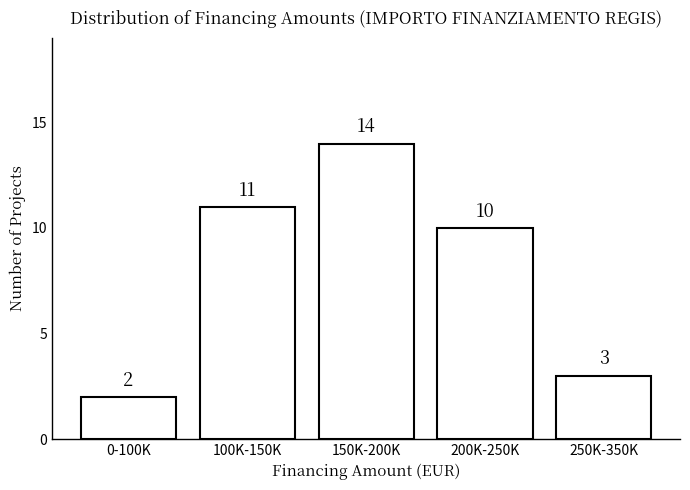

Reading left to right, transcribe all the data shown in this chart.

0-100K=2	100K-150K=11	150K-200K=14	200K-250K=10	250K-350K=3